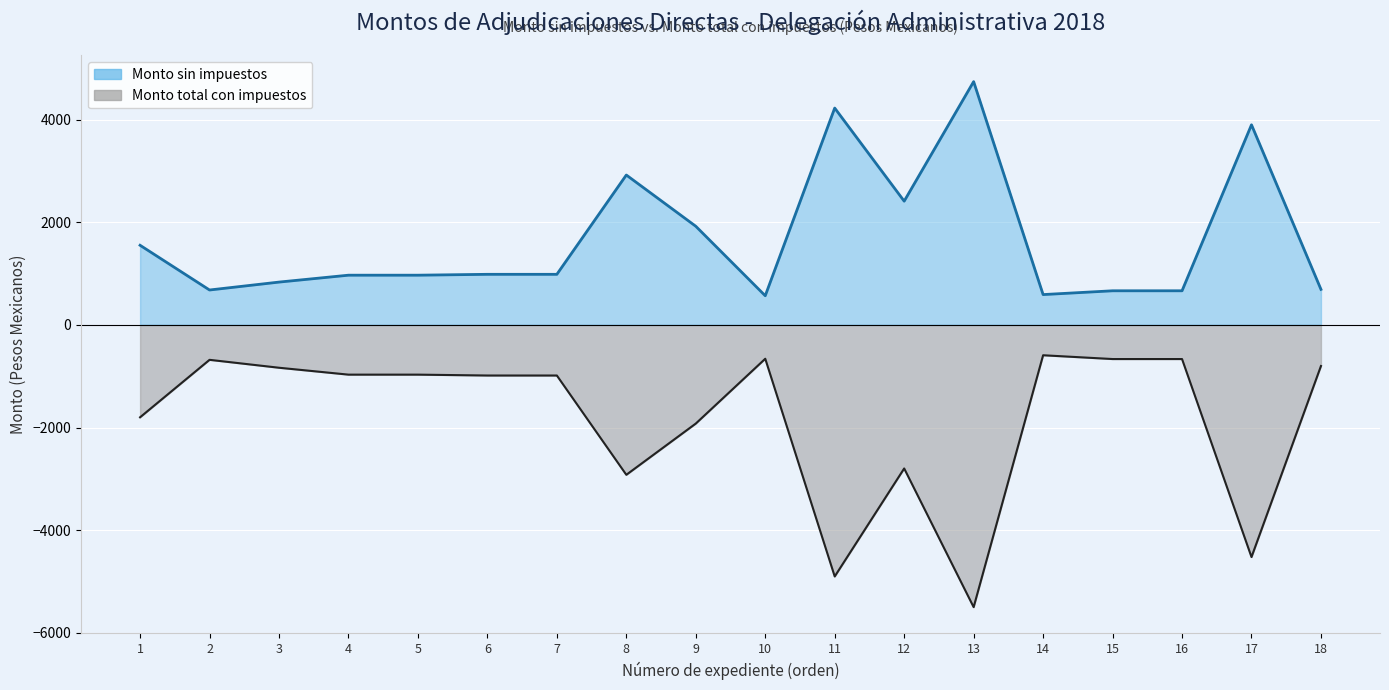

True or false: Monto sin impuestos has a value of 7009.5 at 13.

False